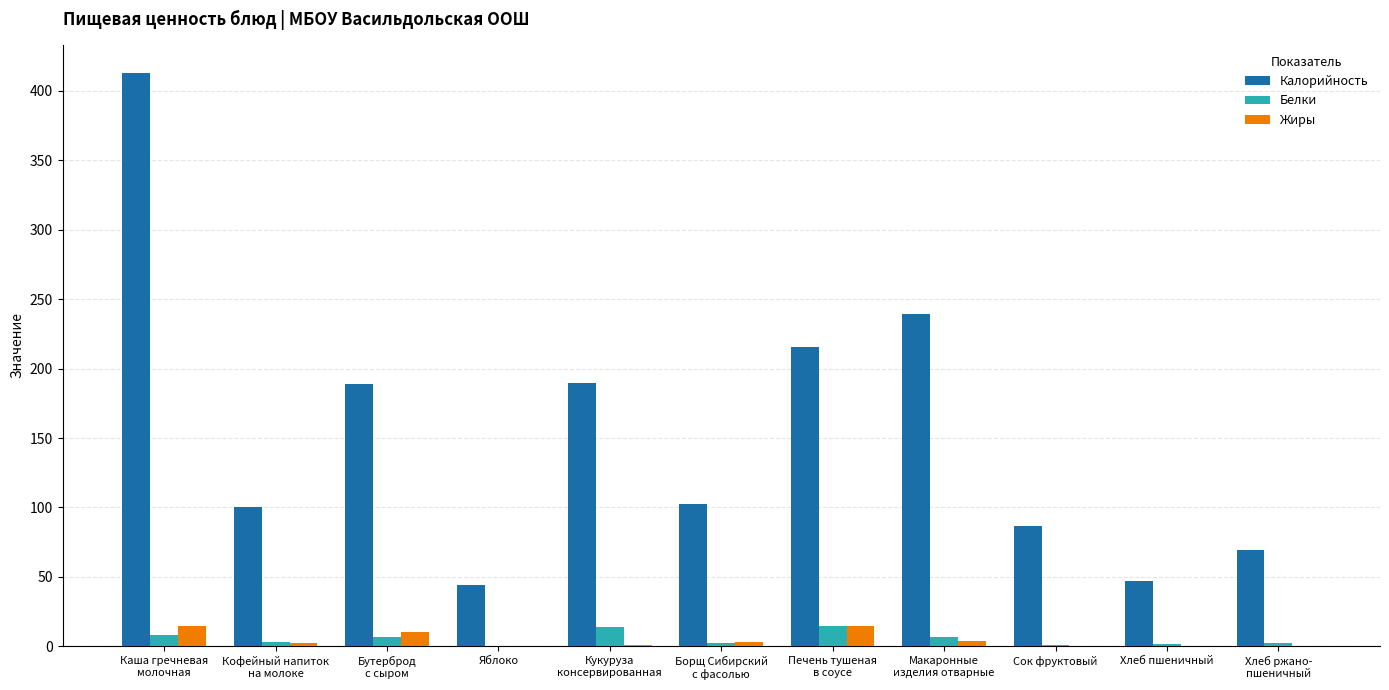

At which category is the sum across all series the highest?

Каша гречневая
молочная